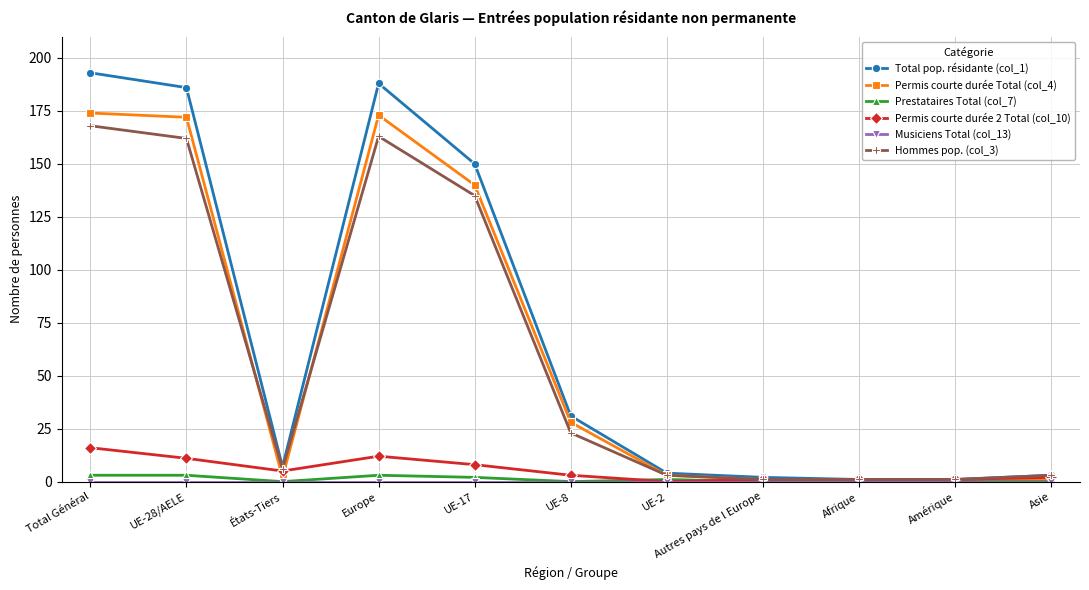

What is the lowest value of the Hommes pop. (col_3) series?

1